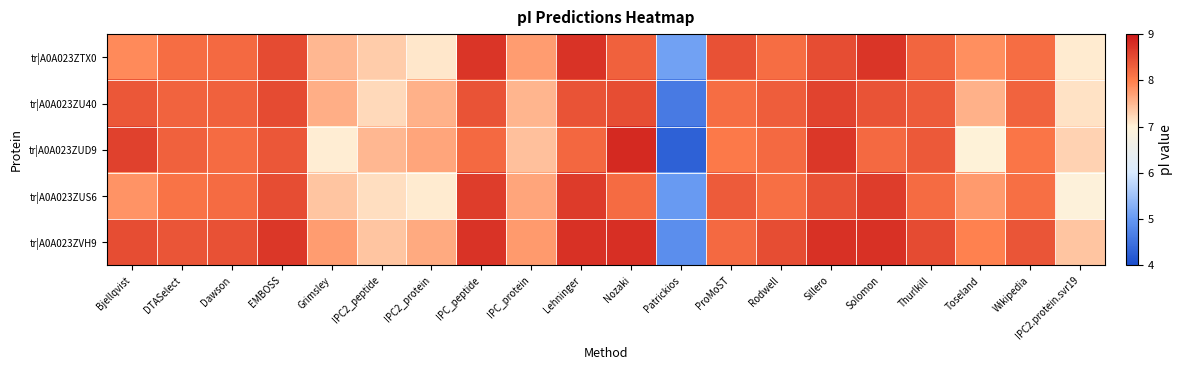

Which series has the largest total across all categories?

tr|A0A023ZVH9